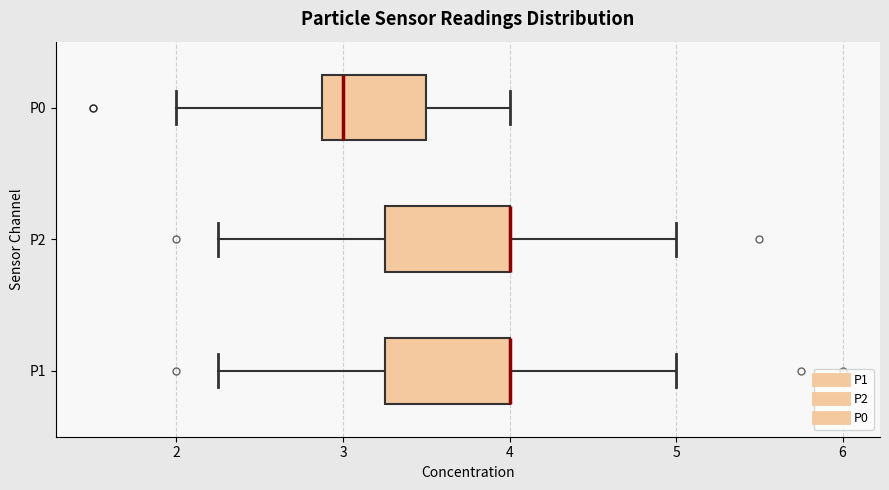

Where does the left whisker of the box for P1 end on the x-axis? The values are not printed on the chart, so give them approximately, as read against the axis.

2.3